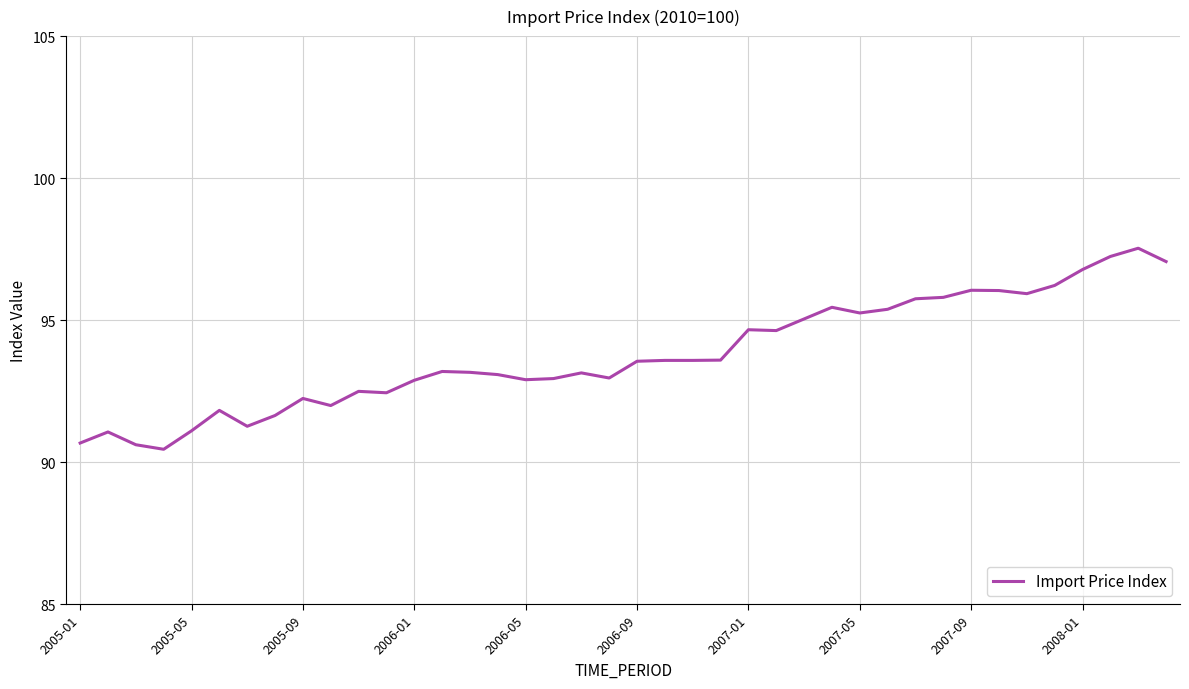

What is the difference between the maximum and minimum values?

7.1